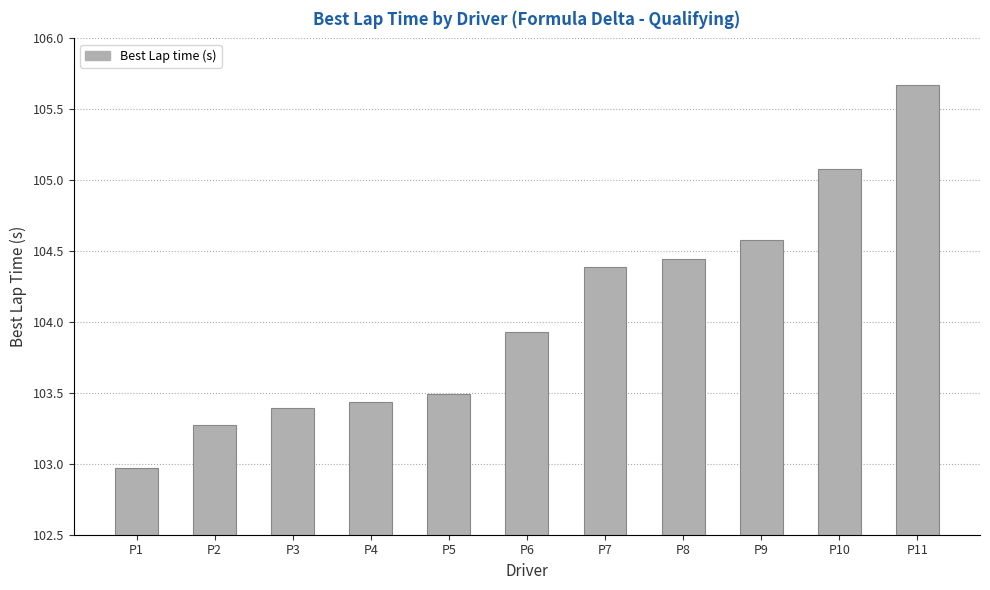

At which category does the chart reach its minimum across all series?

P1